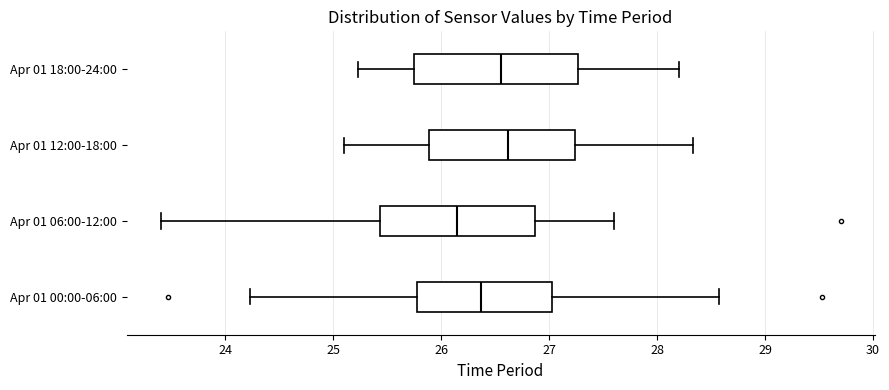

Reading bottom to top, read every box against the x-axis: the position of its median line, the range the box covers, and the ends of its whiskers. The values are not printed on the chart, so give them approximately, as read against the axis.

Apr 01 00:00-06:00: median 26.4, box 25.8 to 27.0, whiskers 24.2 to 28.6
Apr 01 06:00-12:00: median 26.2, box 25.4 to 26.9, whiskers 23.4 to 27.6
Apr 01 12:00-18:00: median 26.6, box 25.9 to 27.2, whiskers 25.1 to 28.3
Apr 01 18:00-24:00: median 26.6, box 25.7 to 27.3, whiskers 25.2 to 28.2